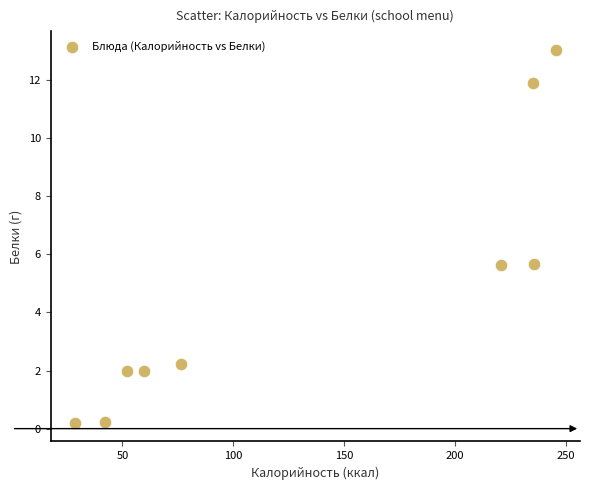

What is the average Y value?

4.8